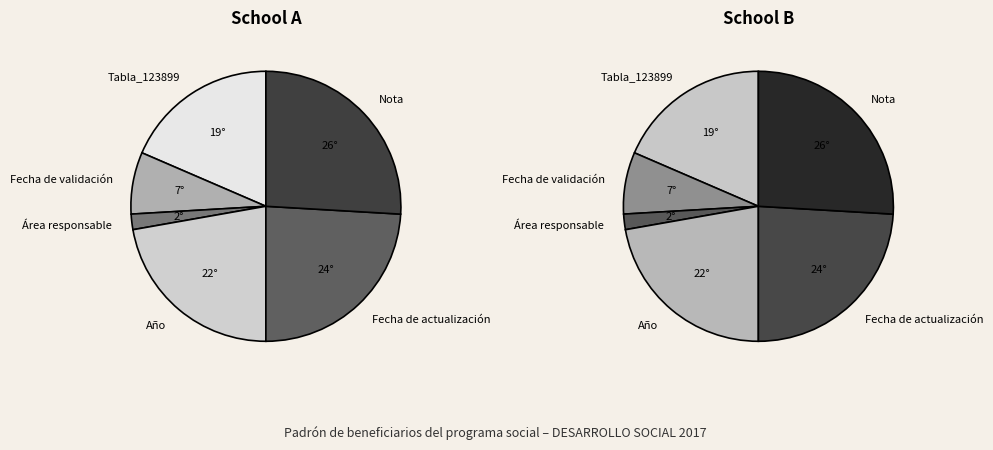

How many slices are in this pie chart?

6